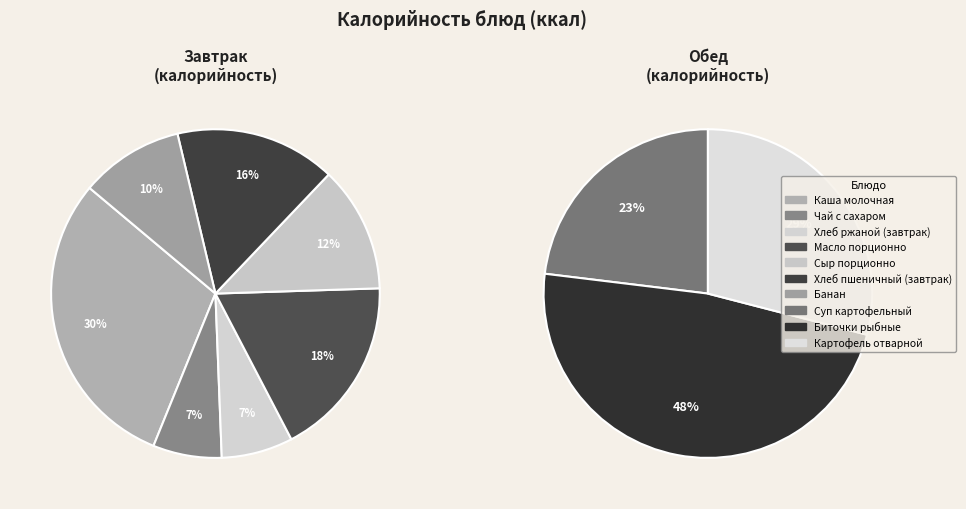

Which category has the smallest portion of the pie?

Чай с сахаром